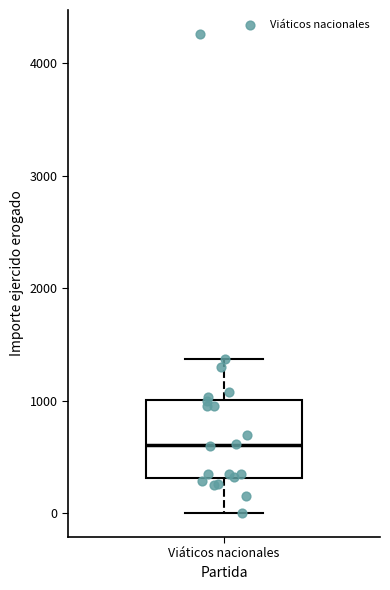

Read this box plot against the y-axis: the position of the median line, the range covered by the box, and the ends of both whiskers. The values are not printed on the chart, so give them approximately, as read against the axis.

median 600, box 300 to 1000, whiskers 0 to 1400